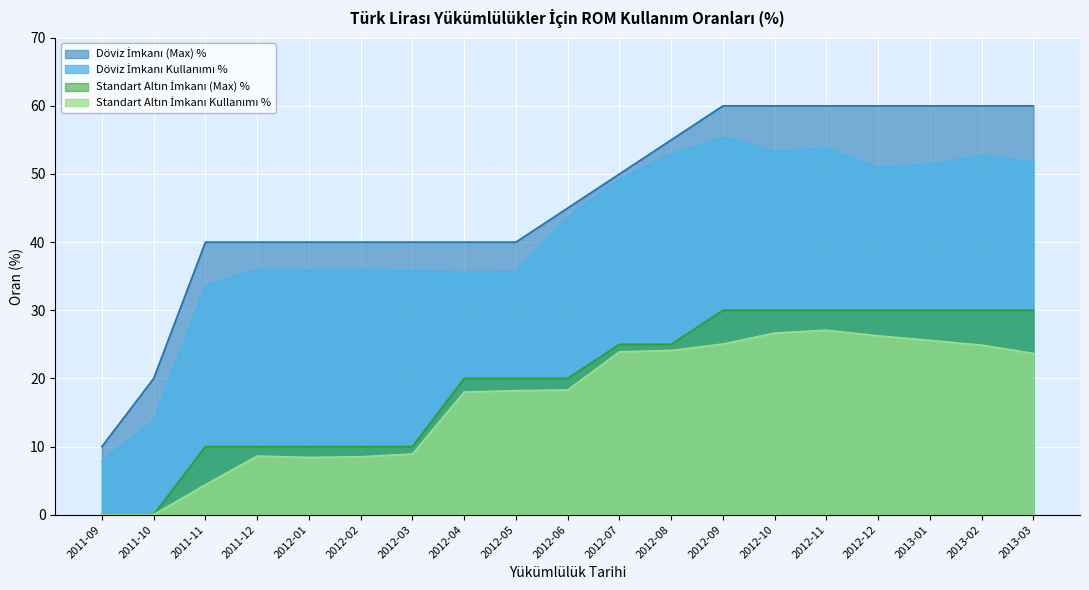

True or false: Döviz İmkanı (Max) % and Standart Altın İmkanı Kullanımı % cross at least once.

False